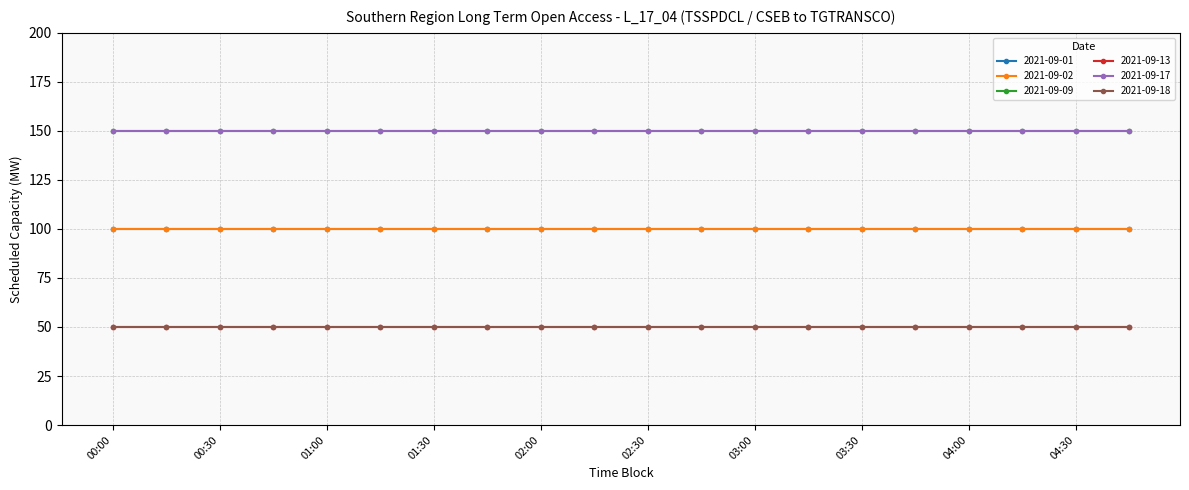

Which category has the lowest value in the 2021-09-17 series?

00:00